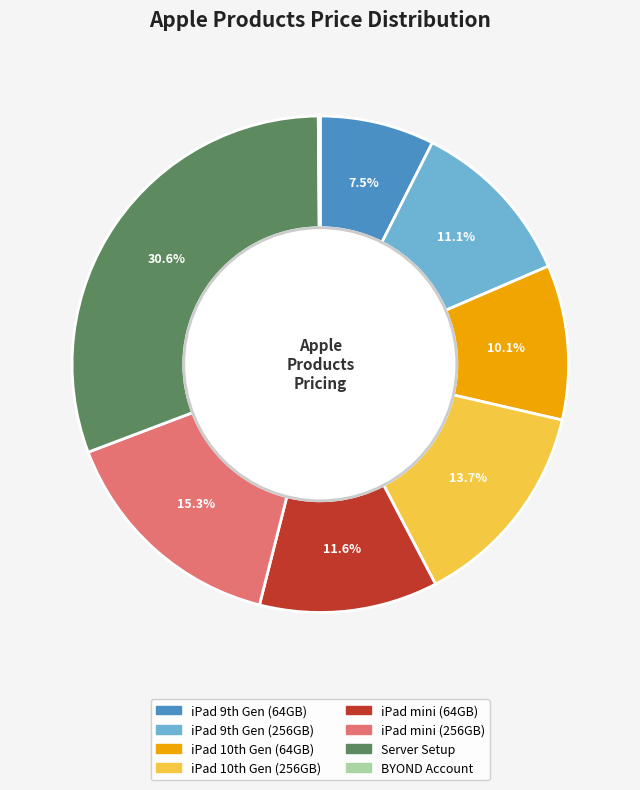

True or false: iPad mini (256GB) accounts for 15% of the total.

True